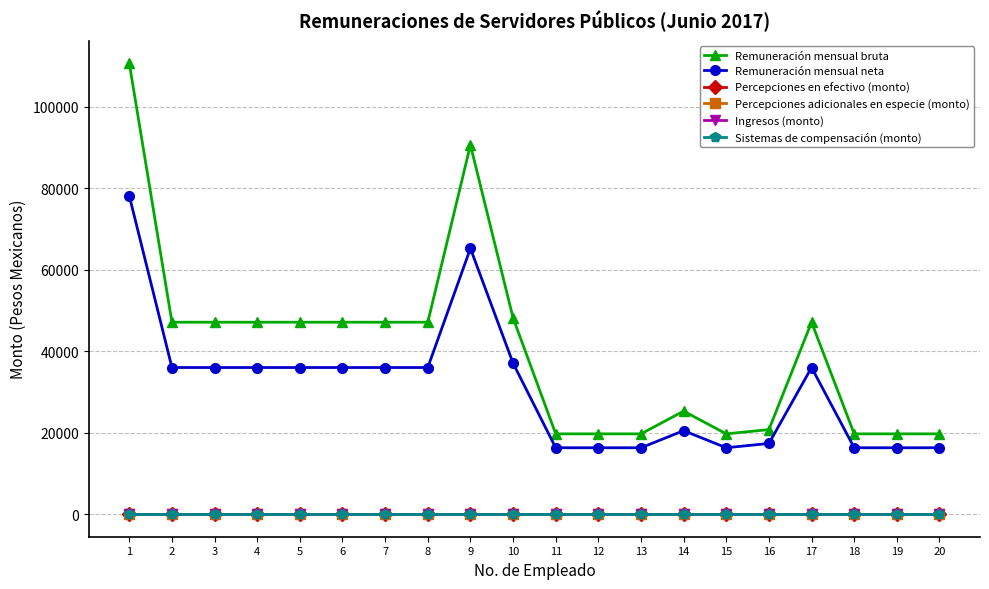

Is this an area chart (filled region under the line)?

No